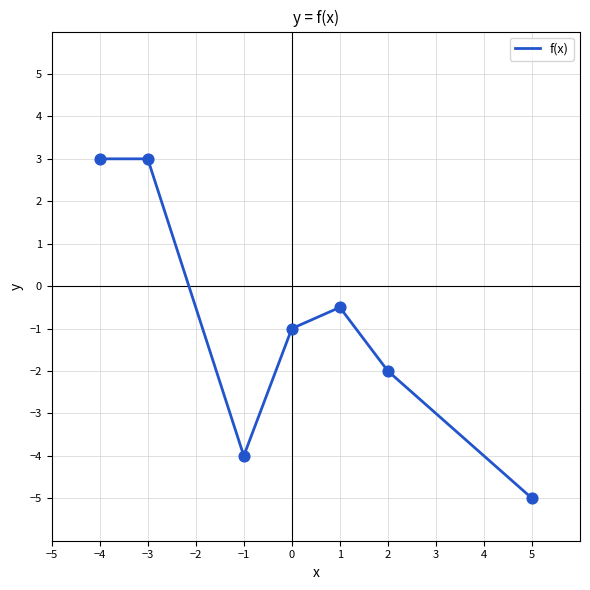

Between −1 and −3, which is larger?

−3